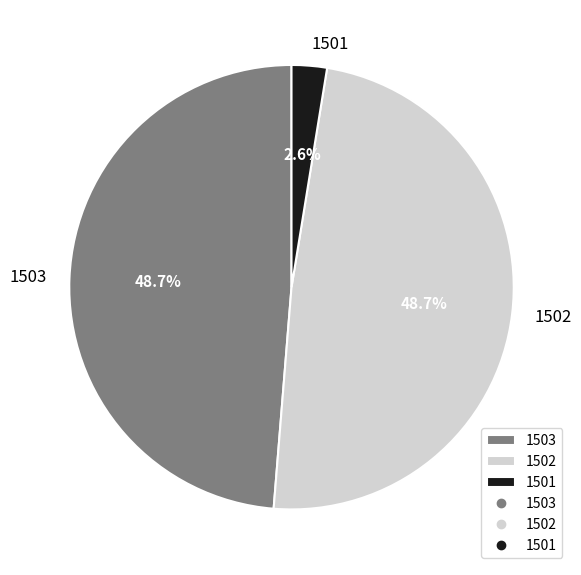

What percentage is the 1503 slice, to the nearest percent?

49%